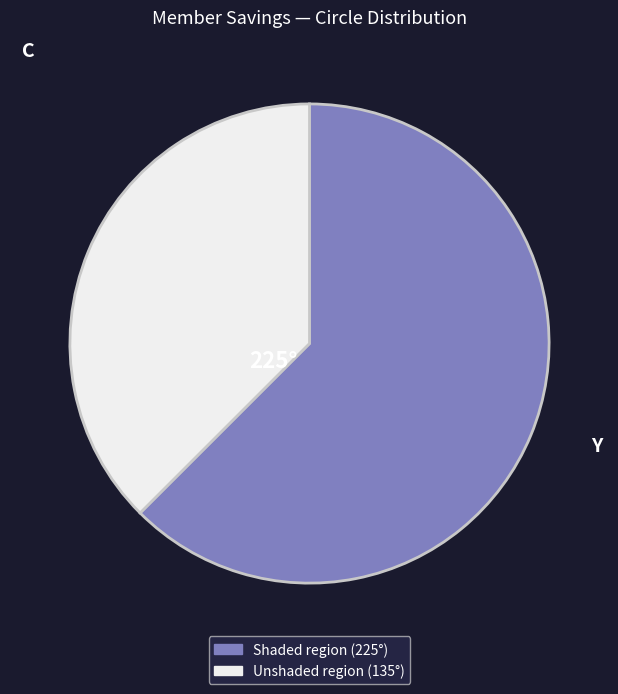

Is there a majority slice in this chart?

Yes